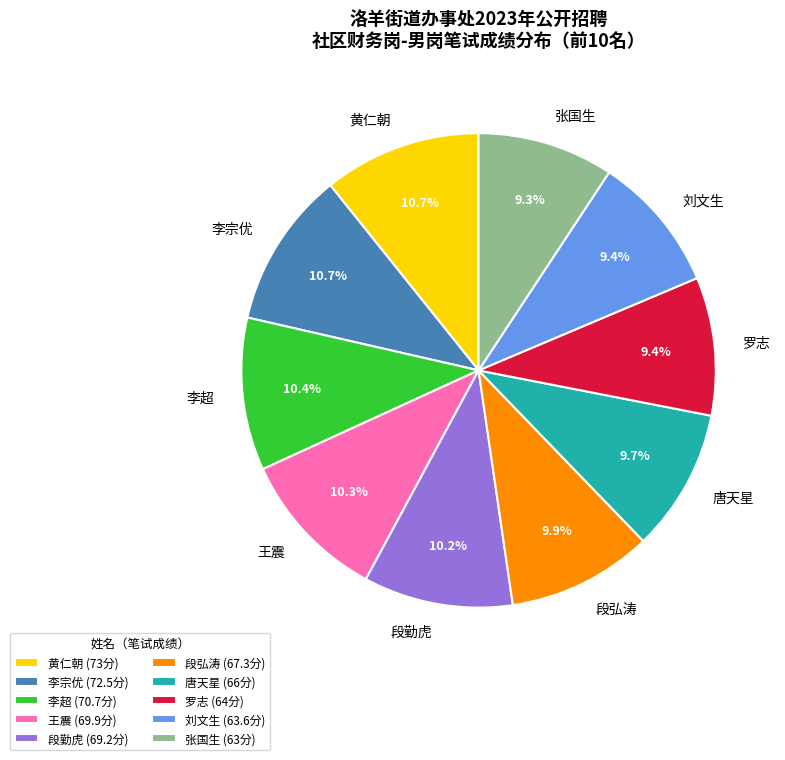

How much of the chart is everything except 唐天星?

90.3%